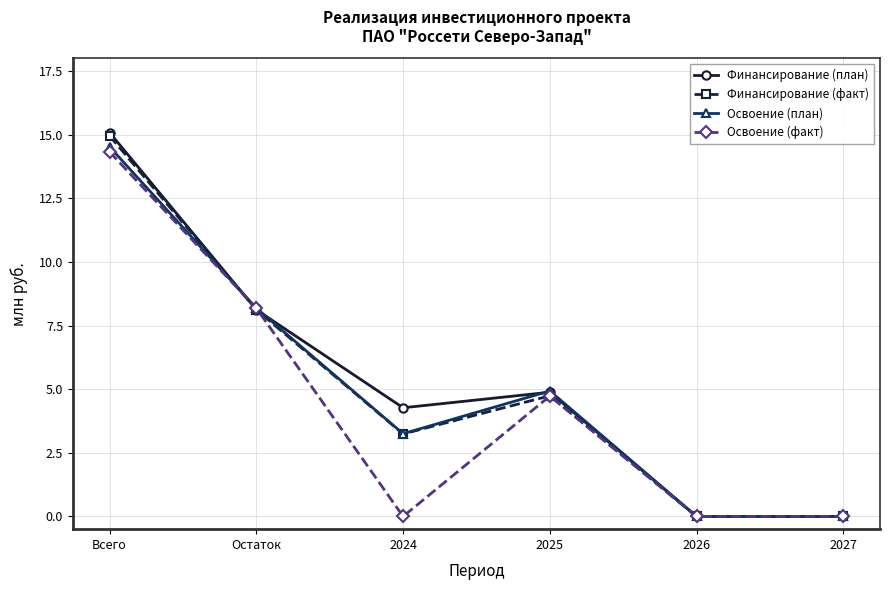

What is the label of the 5th point from the right?

Остаток